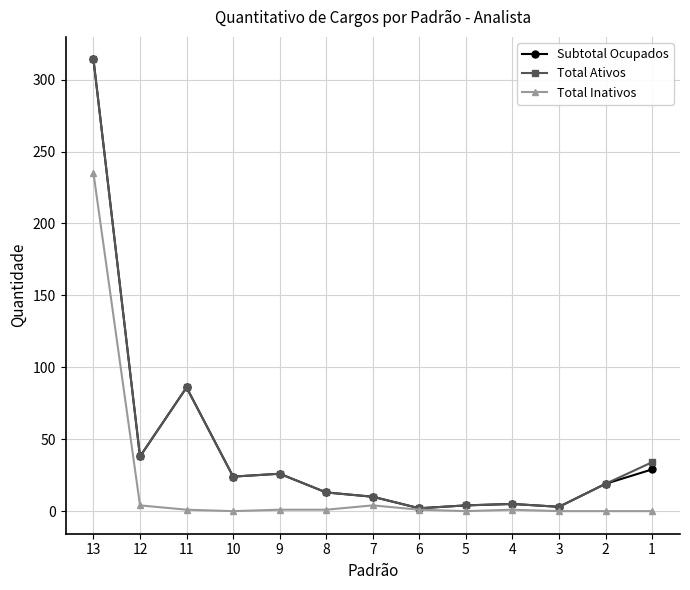

How many values in the Total Ativos series are below 19?

6